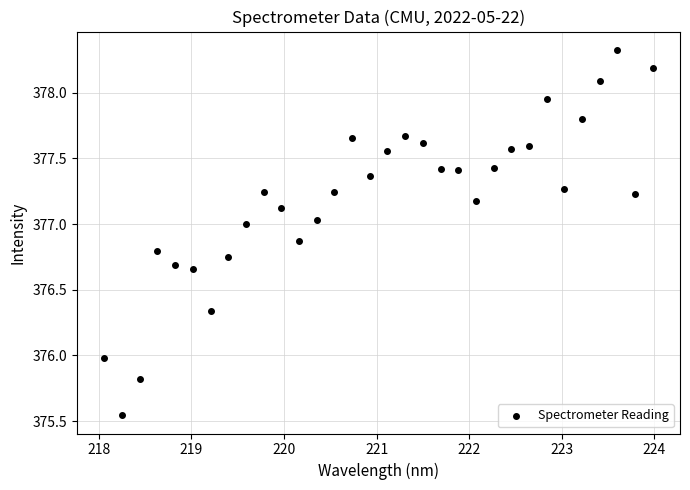

What is the range of Y values (max minus min)?

2.8